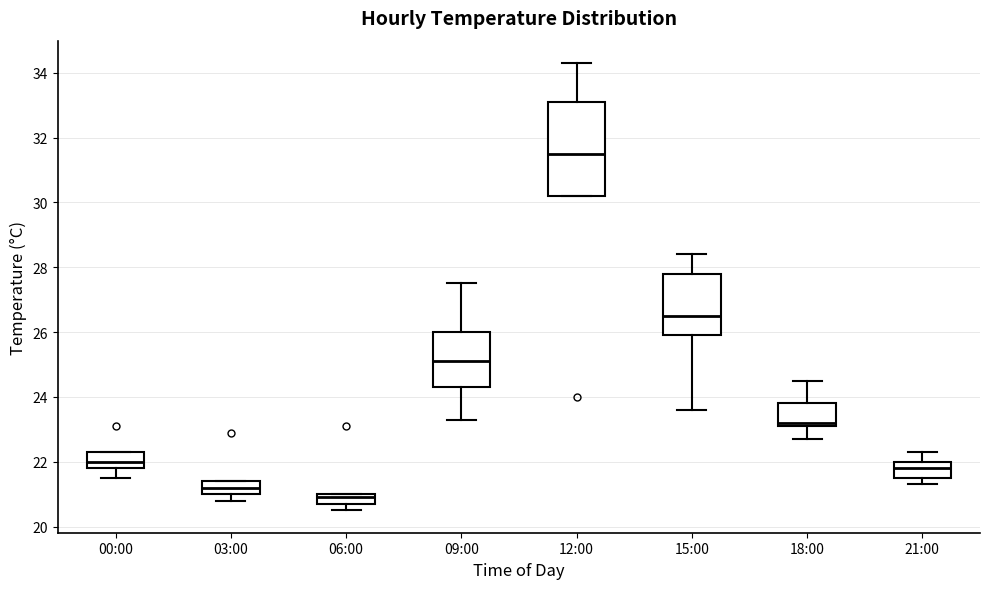

Reading left to right, transcribe this box plot: for each box, give where its median line is, the range the box spans, and where its two whiskers end, as read against the y-axis. The values are not printed on the chart, so give them approximately, as read against the axis.

00:00: median 22.0, box 21.8 to 22.4, whiskers 21.6 to 22.4
03:00: median 21.2, box 21.0 to 21.4, whiskers 20.8 to 21.4
06:00: median 21.0 (just below the box's upper edge), box 20.8 to 21.0, whiskers 20.6 to 21.0
09:00: median 25.2, box 24.4 to 26.0, whiskers 23.4 to 27.6
12:00: median 31.6, box 30.2 to 33.2, whiskers 30.2 to 34.4
15:00: median 26.6, box 26.0 to 27.8, whiskers 23.6 to 28.4
18:00: median 23.2 (just above the box's lower edge), box 23.2 to 23.8, whiskers 22.8 to 24.6
21:00: median 21.8, box 21.6 to 22.0, whiskers 21.4 to 22.4